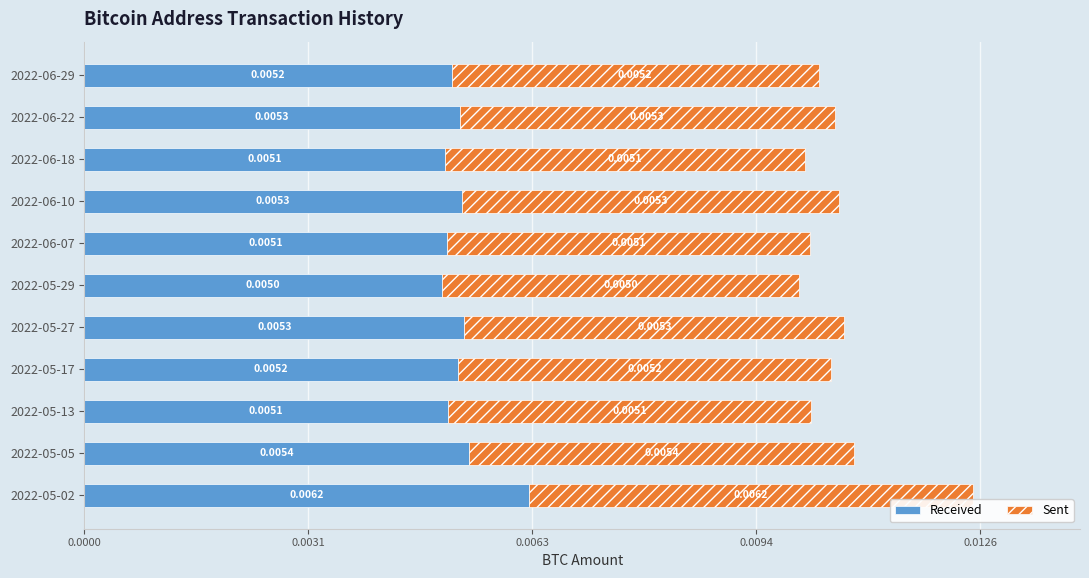

At which category is the sum across all series the highest?

2022-05-02